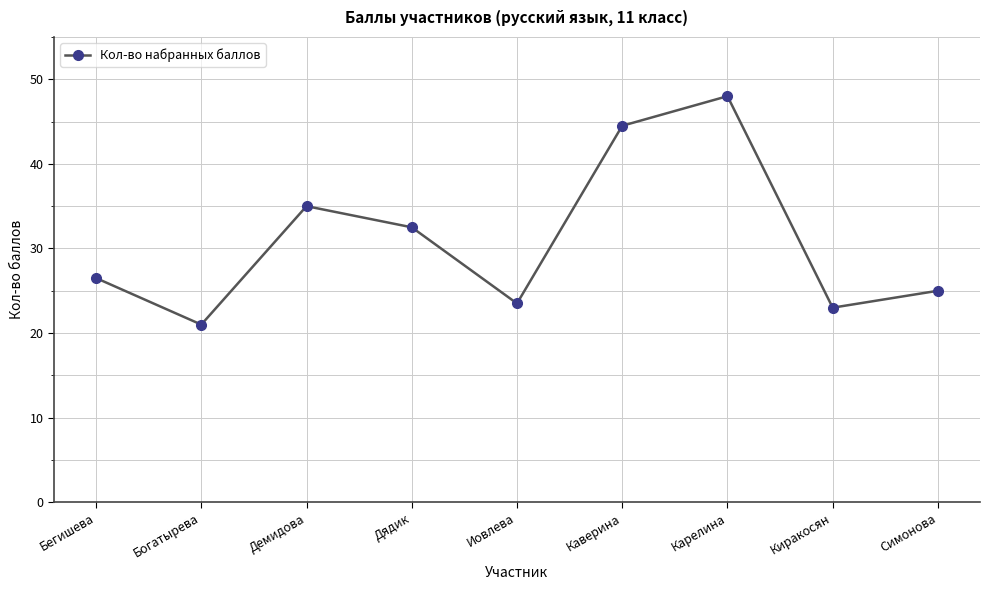

Reading left to right, list all the values displayed in this chart.

Бегишева=26.5	Богатырева=21.0	Демидова=35.0	Дядик=32.5	Иовлева=23.5	Каверина=44.5	Карелина=48.0	Киракосян=23.0	Симонова=25.0